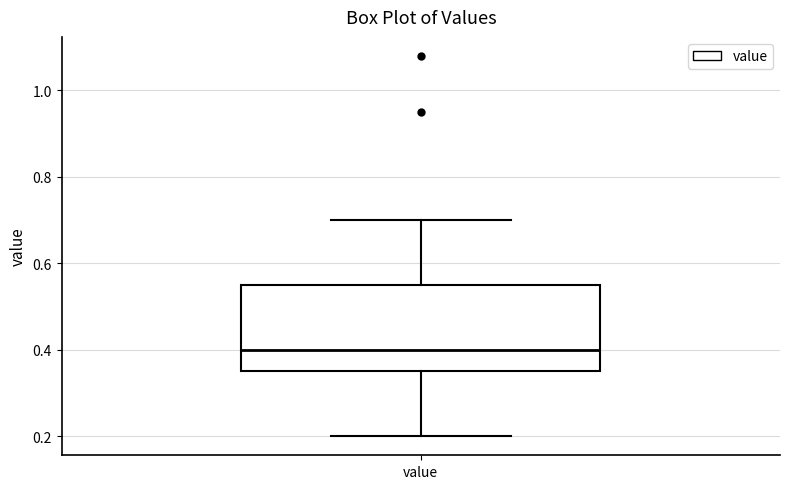

Where is the lower edge of the box for value on the y-axis? The values are not printed on the chart, so give them approximately, as read against the axis.

0.36